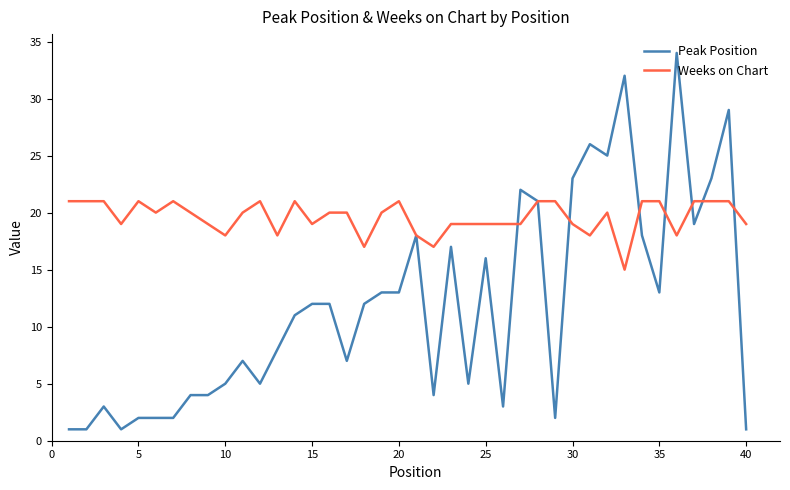

What is the greatest value displayed?

34